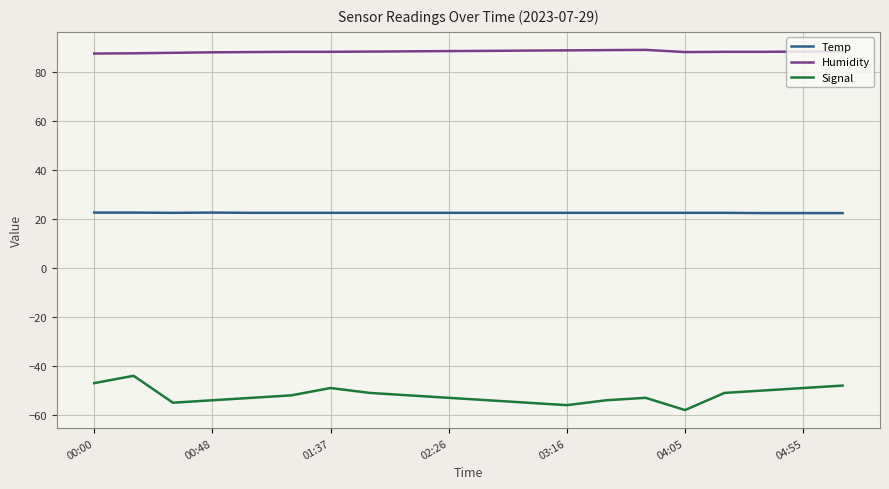

List the series in order of their peak value, lowest first.

Signal, Temp, Humidity